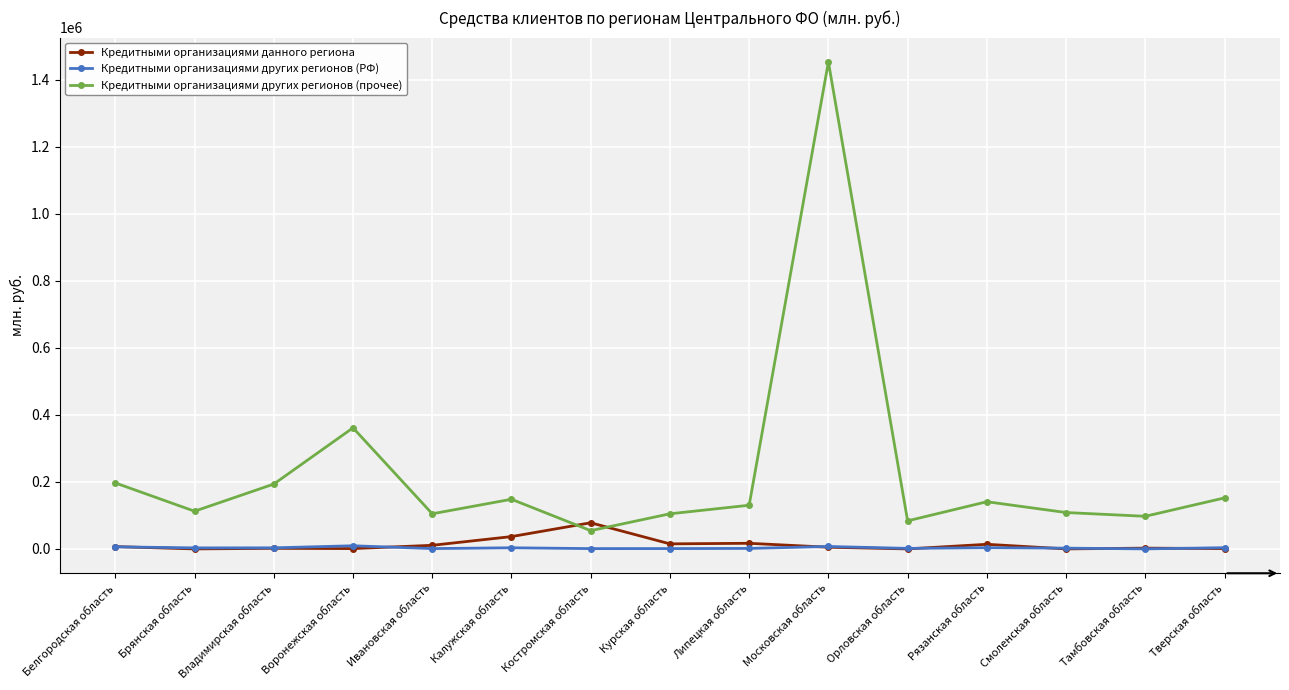

What is the highest value of the Кредитными организациями данного региона series?

78027